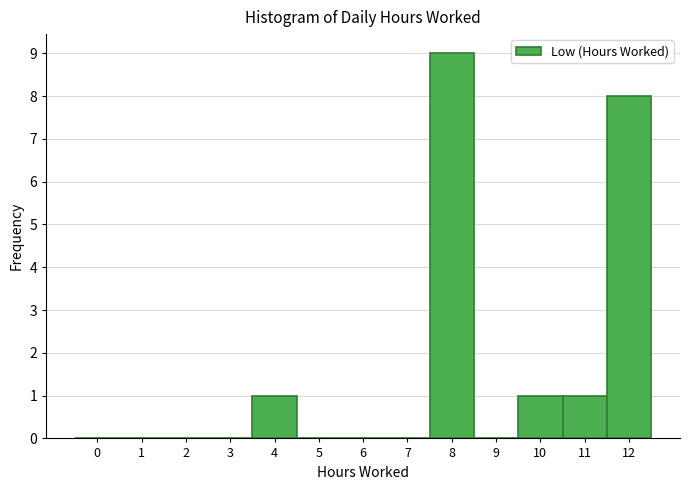

Reading right to left, transcribe all the data shown in this chart.

12=8	11=1	10=1	9=0	8=9	7=0	6=0	5=0	4=1	3=0	2=0	1=0	0=0